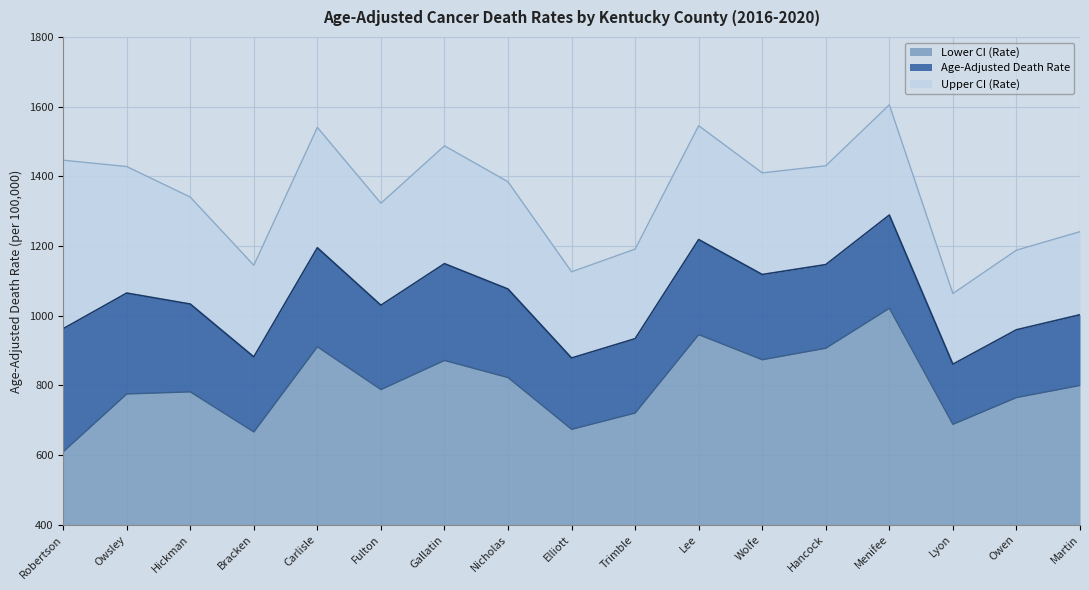

Which category has the lowest value in the Age-Adjusted Death Rate series?

Lyon